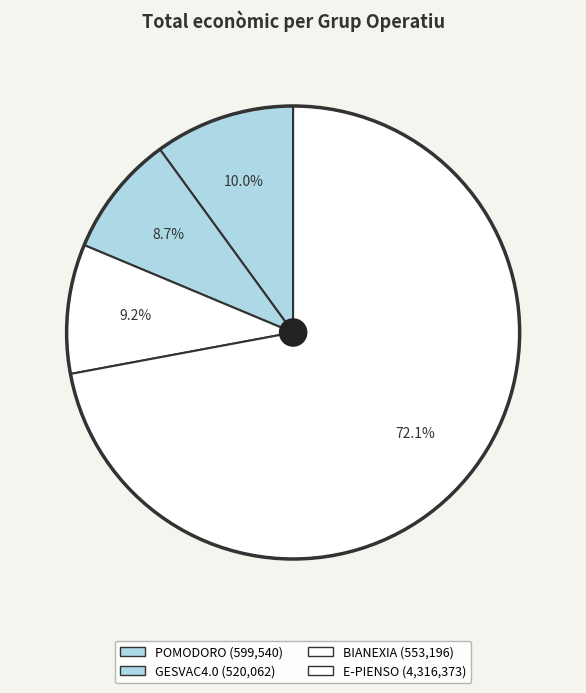

To the nearest percent, what is the difference between the largest and smallest slice percentages?

63%